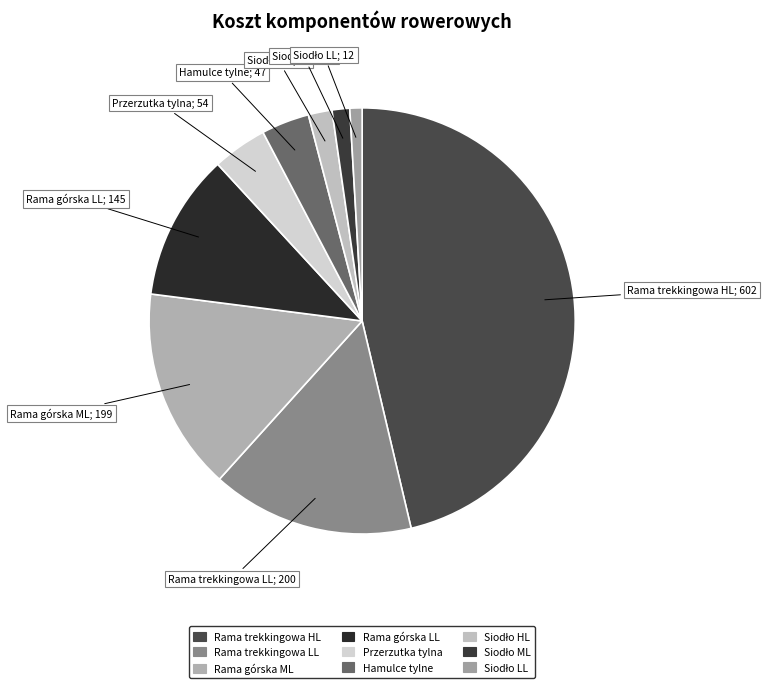

What portion of the pie excludes Siodło ML?

98.7%